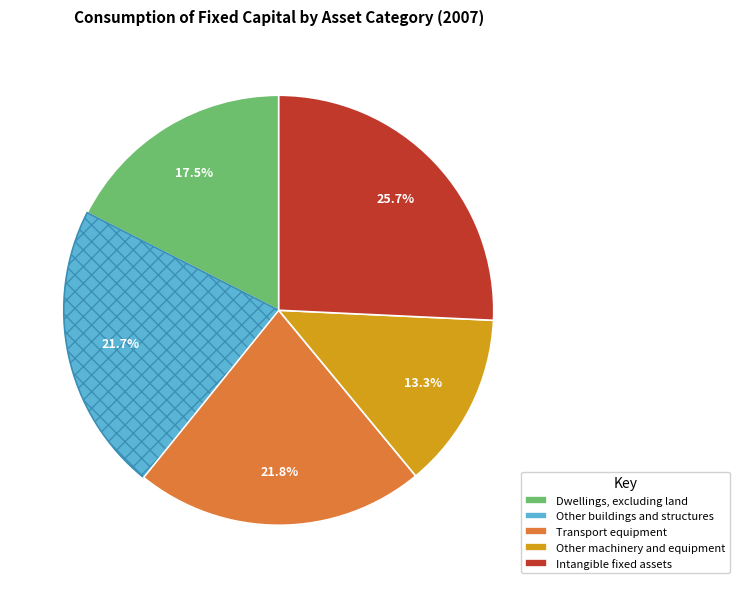

What percentage do Intangible fixed assets and Other machinery and equipment together represent?

39.0%